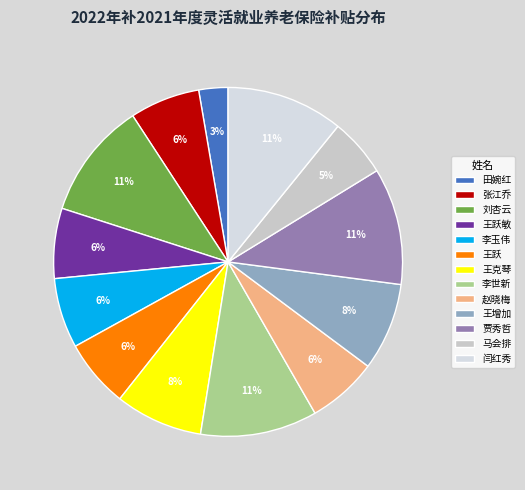

How many segments does this pie chart have?

13